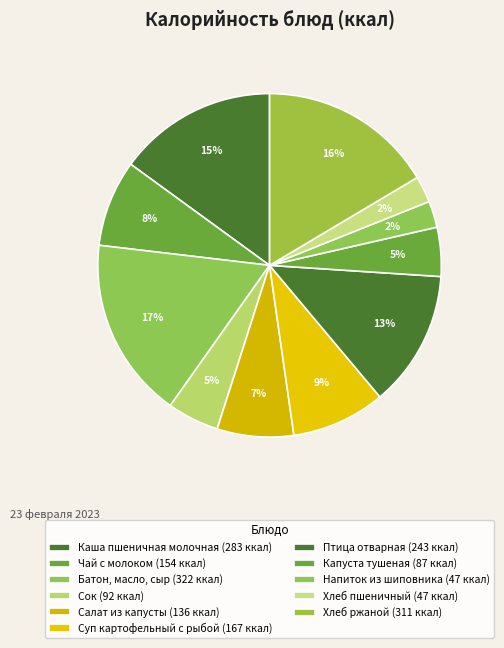

Which has a higher value, Сок or Салат из капусты?

Салат из капусты